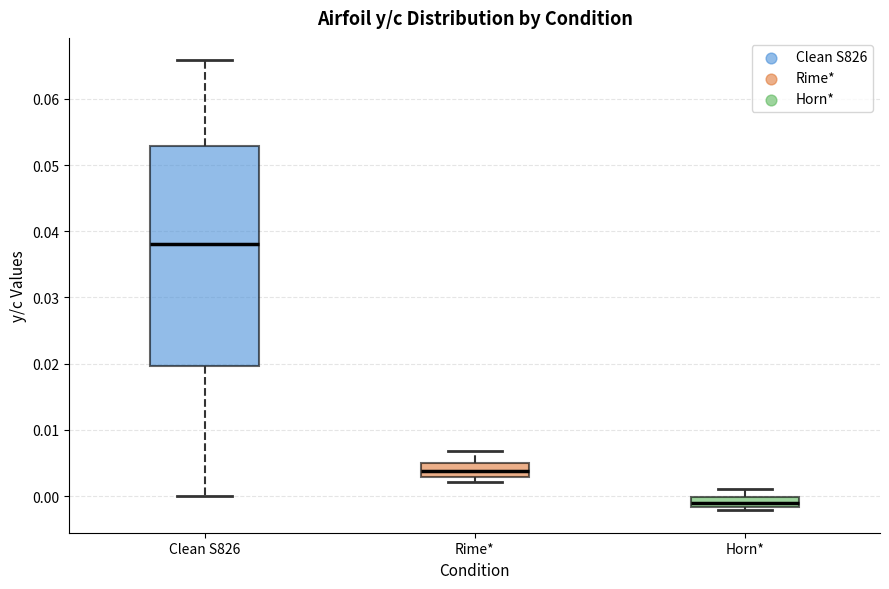

Which box's median line is the lowest?

Horn*